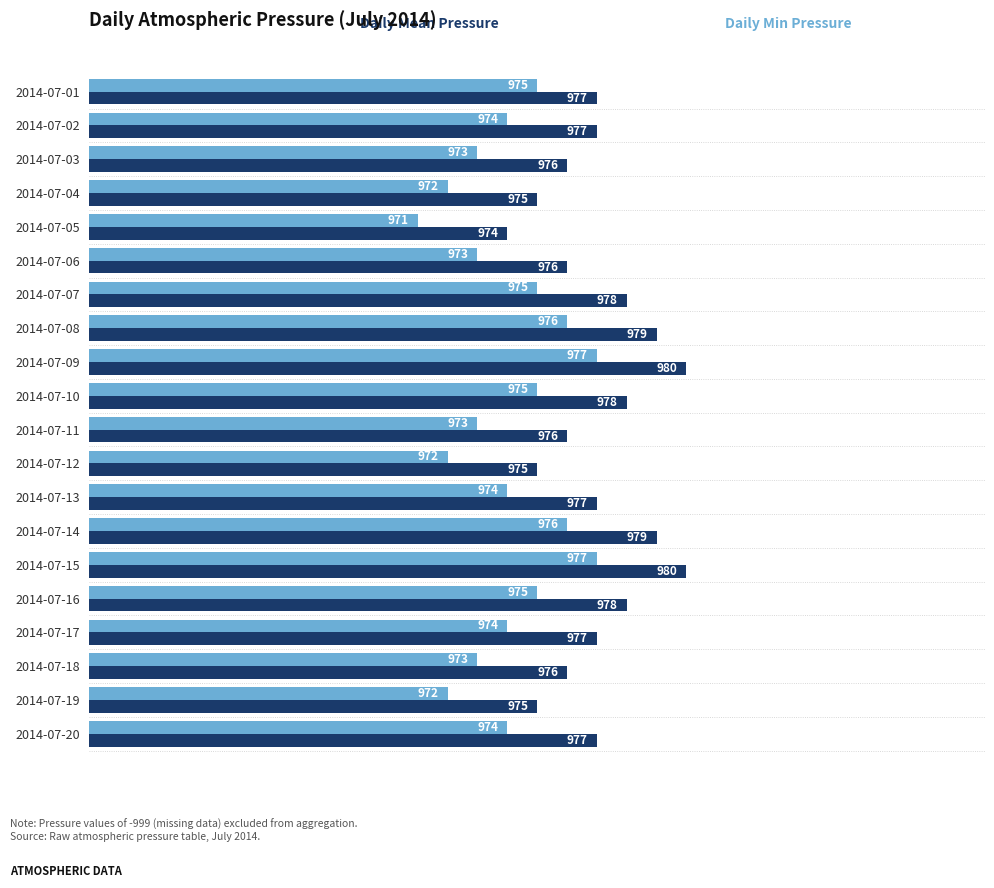

What is the total value across all series at 2014-07-15?

1957